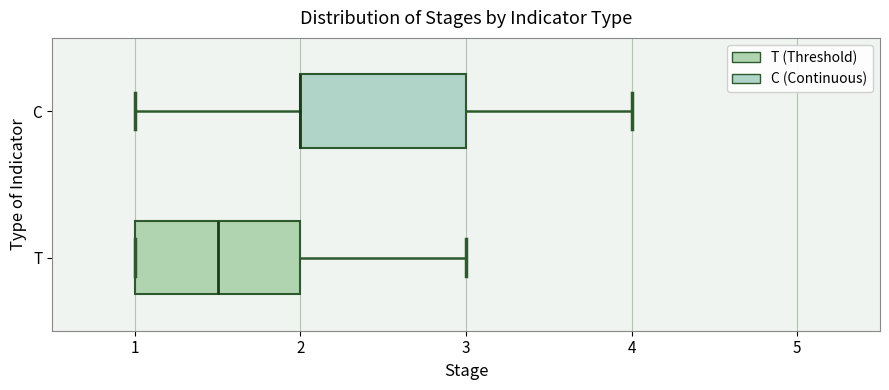

Reading bottom to top, transcribe this box plot: for each box, give where its median line is, the range the box spans, and where its two whiskers end, as read against the x-axis. The values are not printed on the chart, so give them approximately, as read against the axis.

T: median 1.5, box 1.0 to 2.0, whiskers 1.0 to 3.0
C: median 2.0 (drawn on the box's left edge), box 2.0 to 3.0, whiskers 1.0 to 4.0